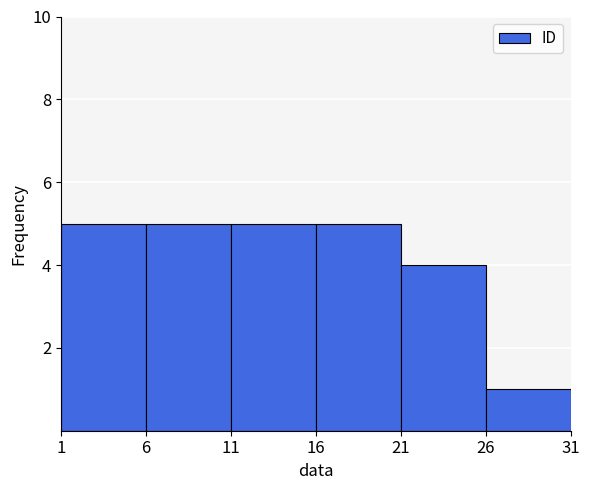

What is the height of the bar covering 16 to 21 on the x-axis? The values are not printed on the chart, so give them approximately, as read against the axis.

5